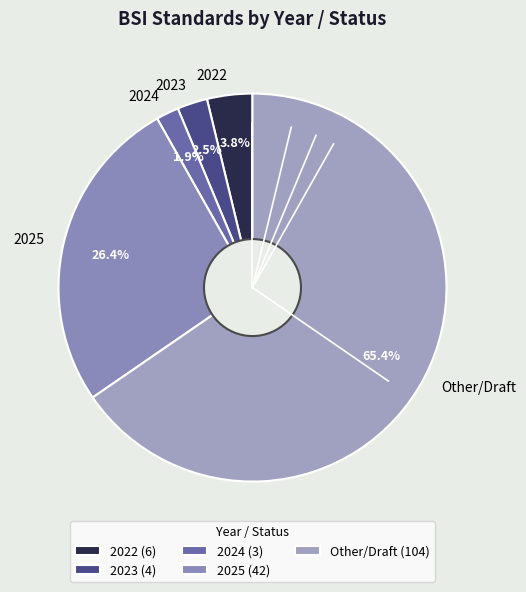

How many slices are in this pie chart?

5